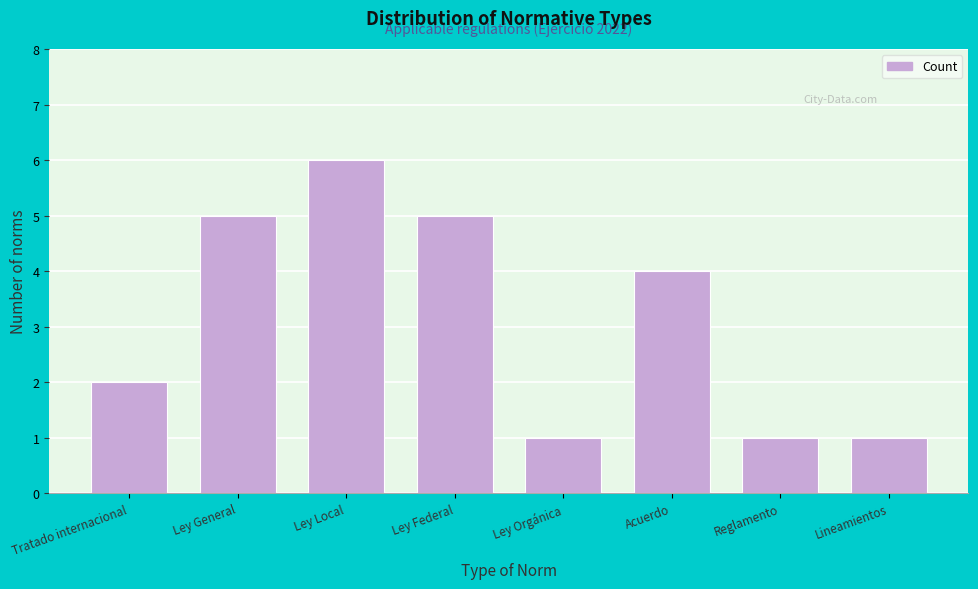

Reading left to right, extract all data points from this chart.

2	5	6	5	1	4	1	1